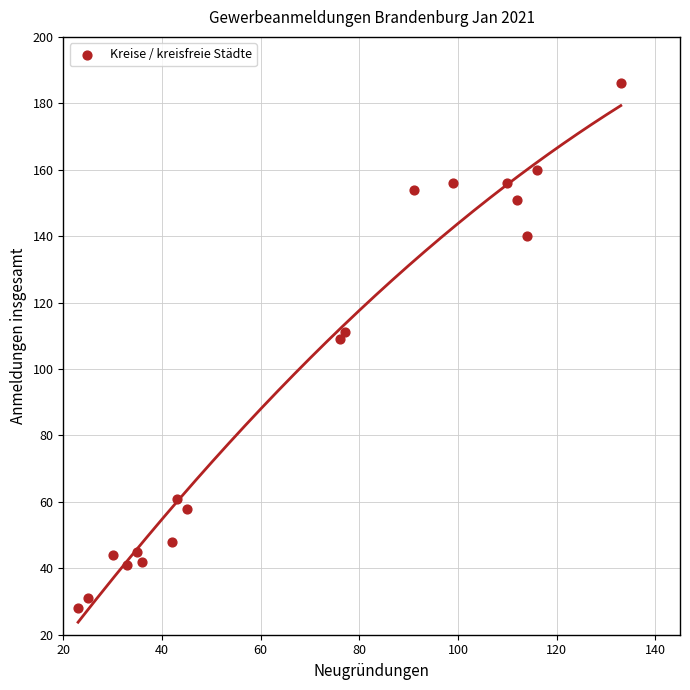

What is the range of Y values (max minus min)?

158